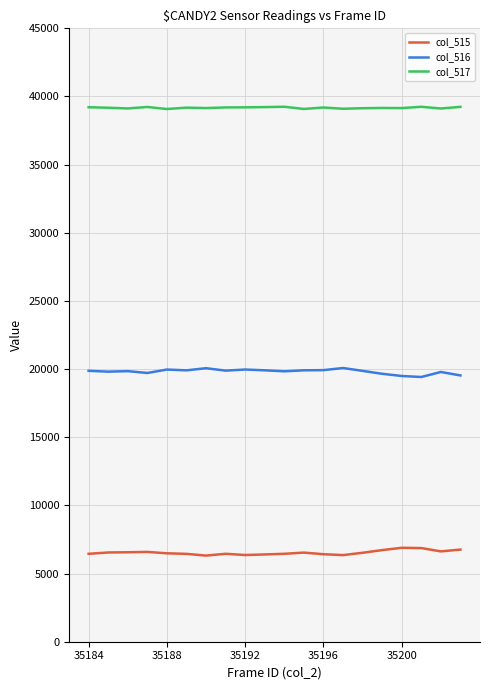

Which series has the largest total across all categories?

col_517